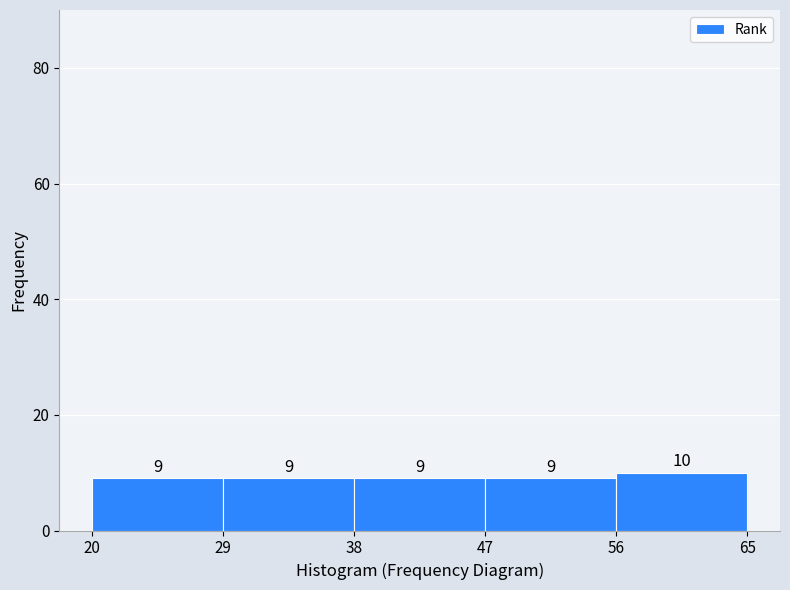

Over which range of the x-axis is the bar tallest?

56 to 65